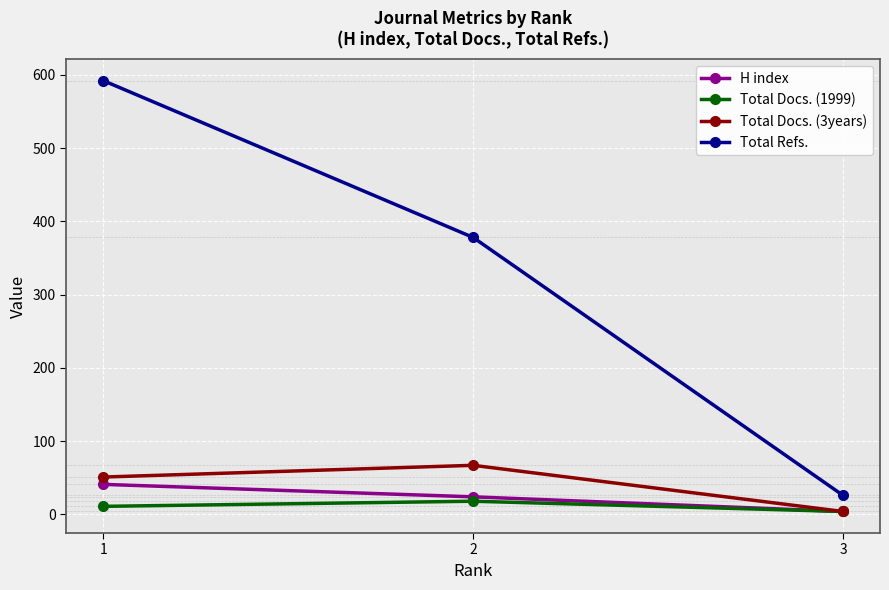

What is the difference between the Total Docs. (1999) values at 1 and 3?

7